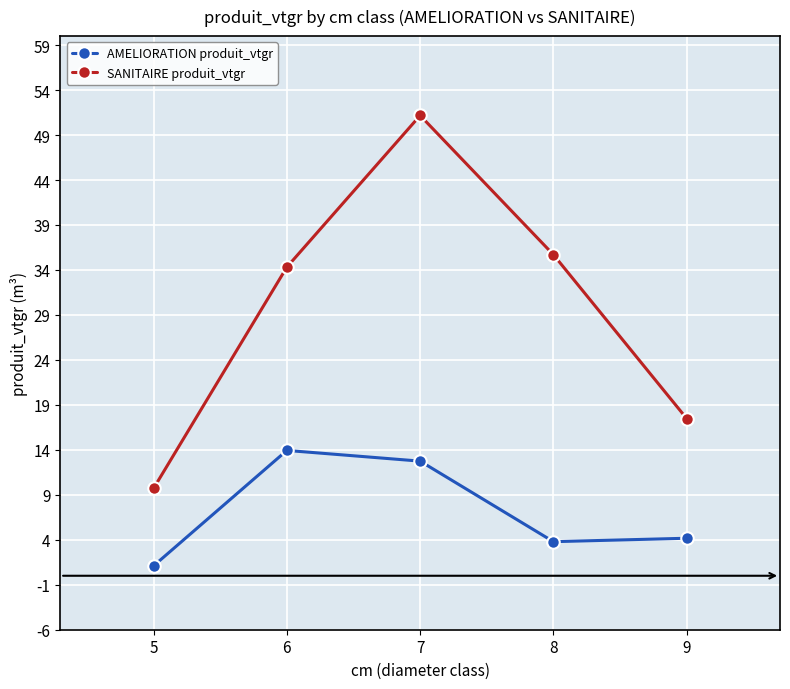

Rank the series at 9 from lowest to highest value.

AMELIORATION produit_vtgr, SANITAIRE produit_vtgr